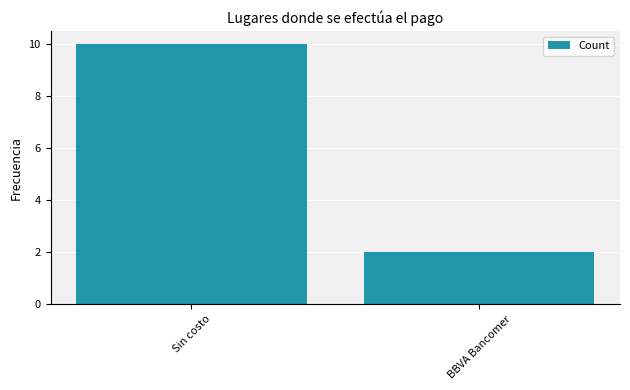

Reading left to right, list all the values displayed in this chart.

Sin costo=10	BBVA Bancomer=2